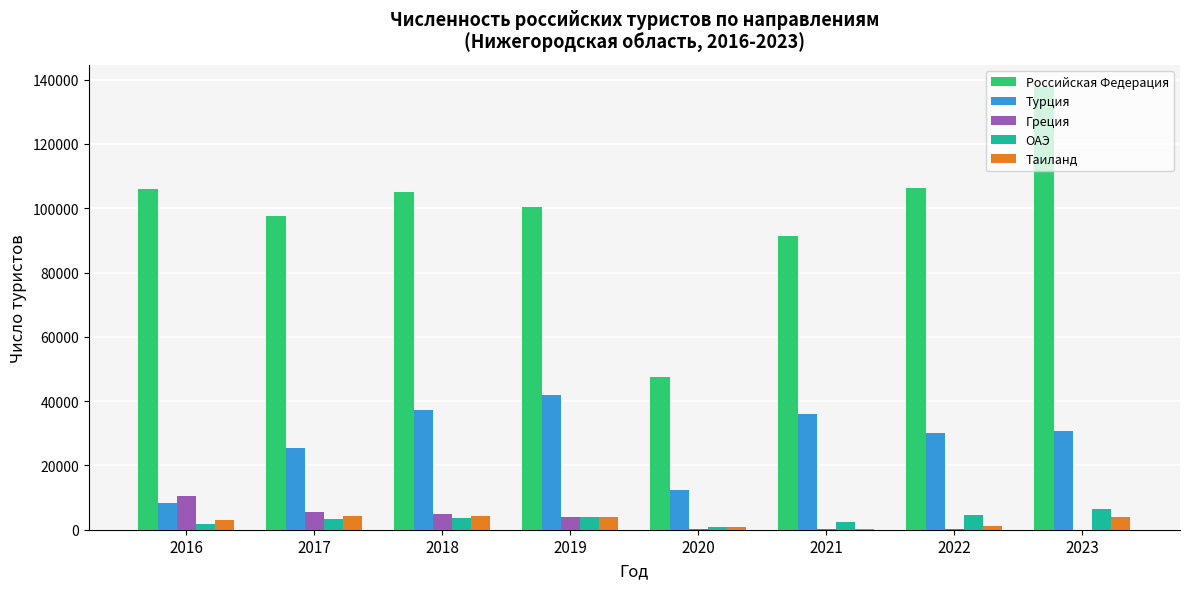

The value of Таиланд at 2018 is 4334. True or false?

True